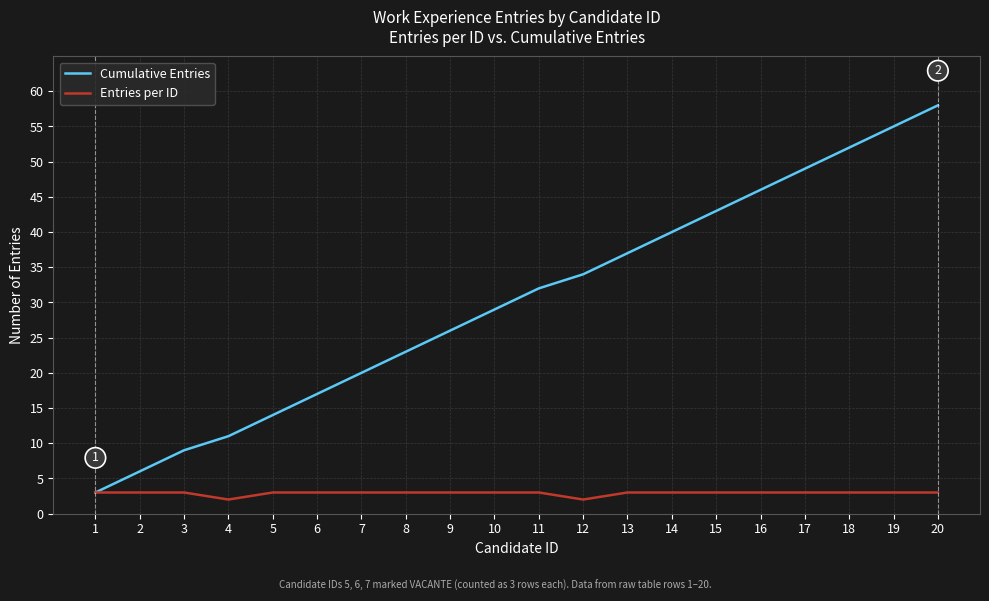

What value does the Entries per ID series have at 2?

3